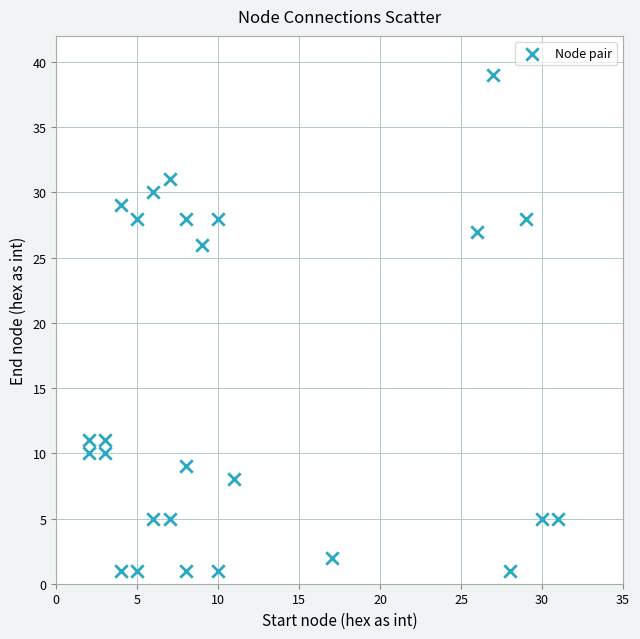

What is the range of Y values (max minus min)?

38